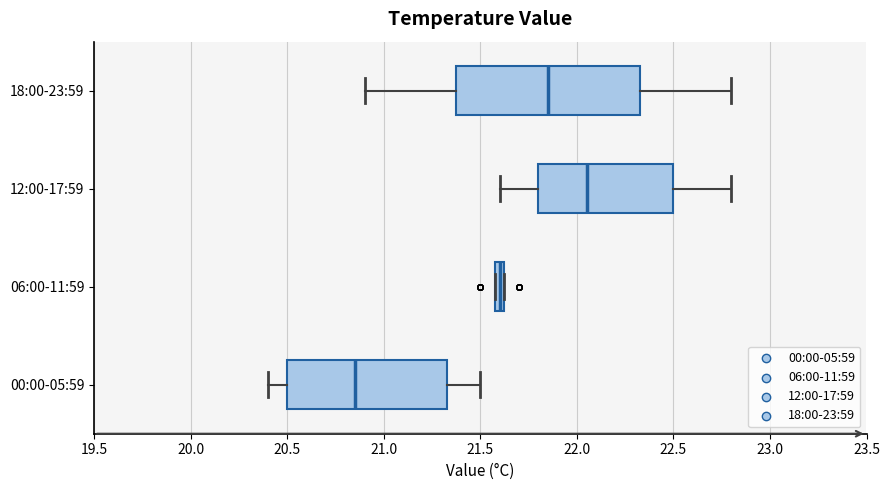

Where does the median line of the box for 18:00-23:59 sit on the x-axis? The values are not printed on the chart, so give them approximately, as read against the axis.

21.85